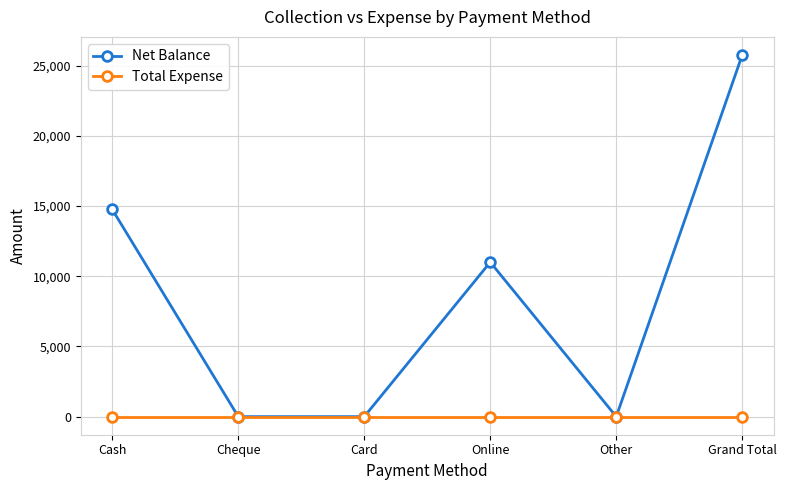

Is it true that Net Balance equals 0 at Card?

True